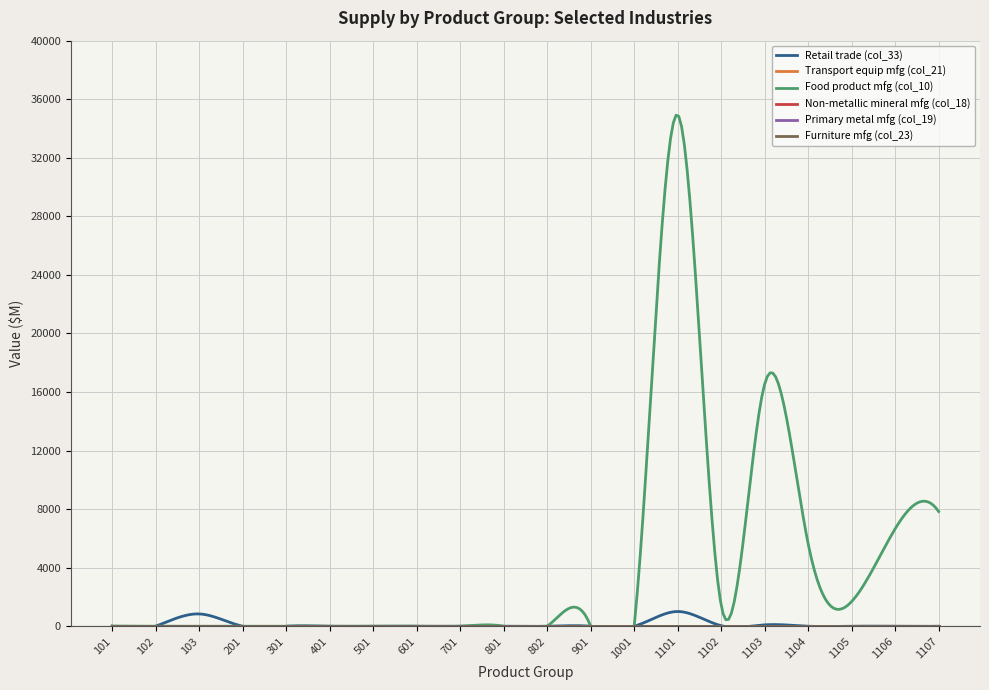

At 101, list the series in order from smallest to largest.

Retail trade (col_33), Transport equip mfg (col_21), Non-metallic mineral mfg (col_18), Primary metal mfg (col_19), Furniture mfg (col_23), Food product mfg (col_10)